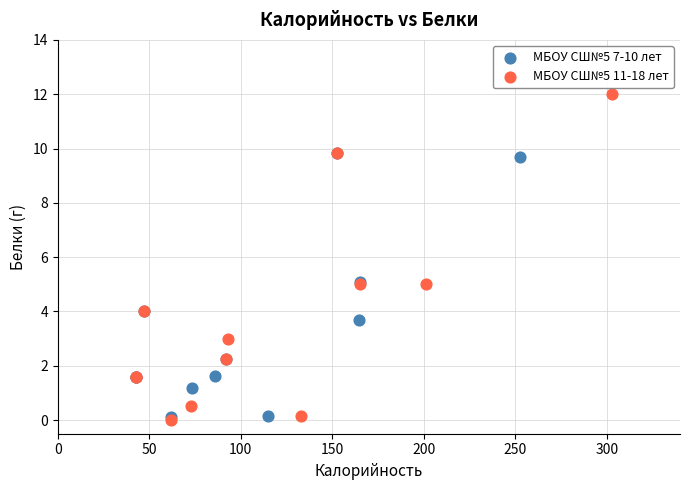

Which series reaches the minimum Y coordinate?

МБОУ СШ№5 11-18 лет